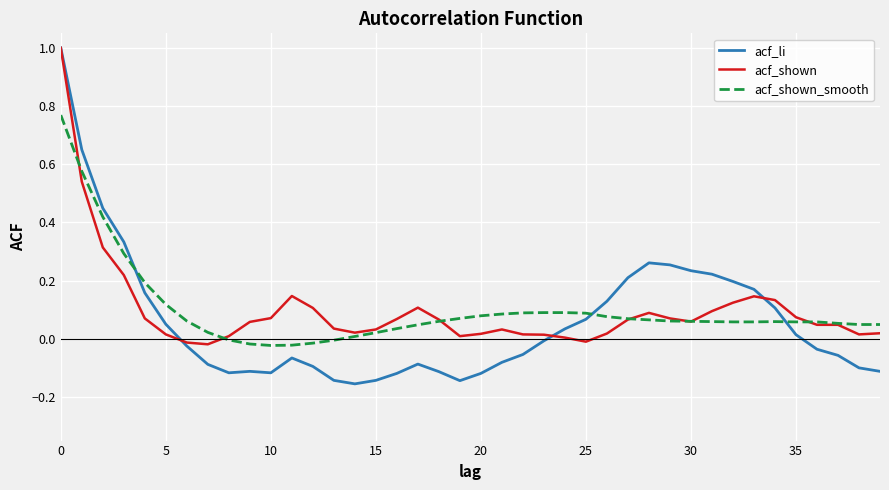

Which series has the largest range (max minus min)?

acf_li